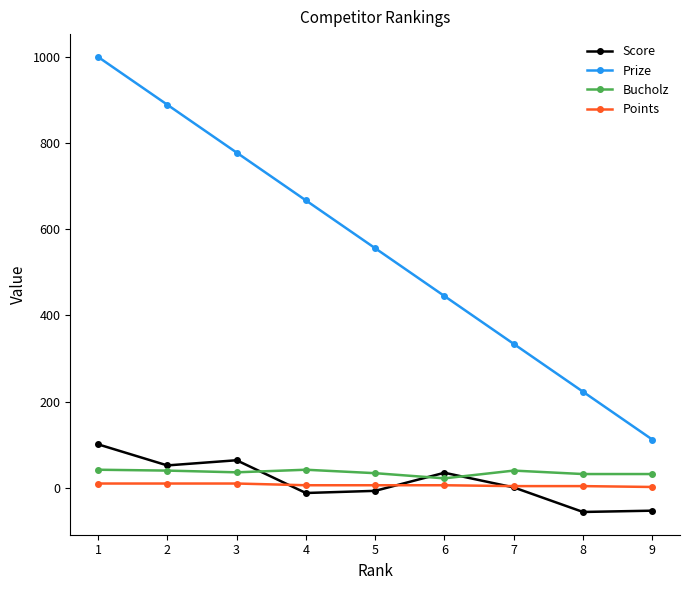

Which series has the largest total across all categories?

Prize